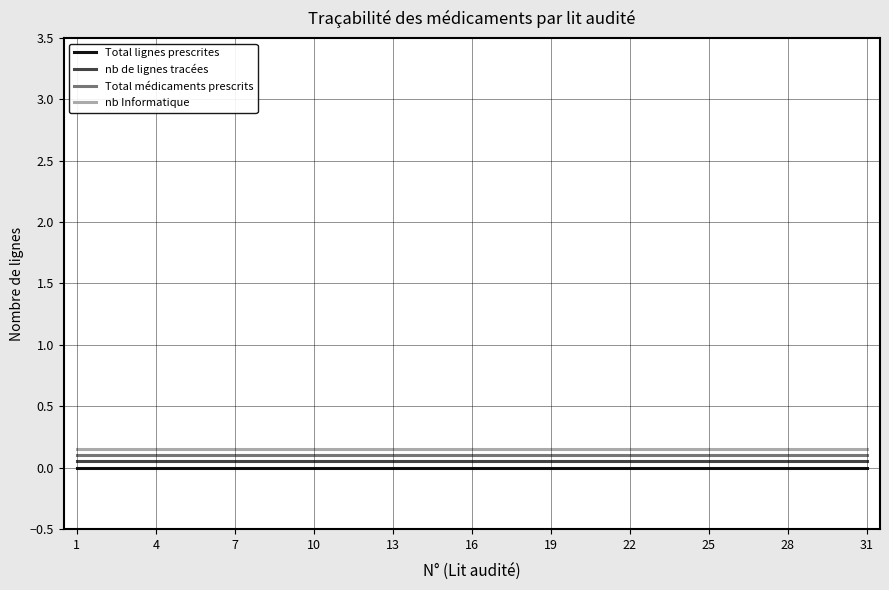

True or false: nb de lignes tracées and Total médicaments prescrits cross at least once.

False